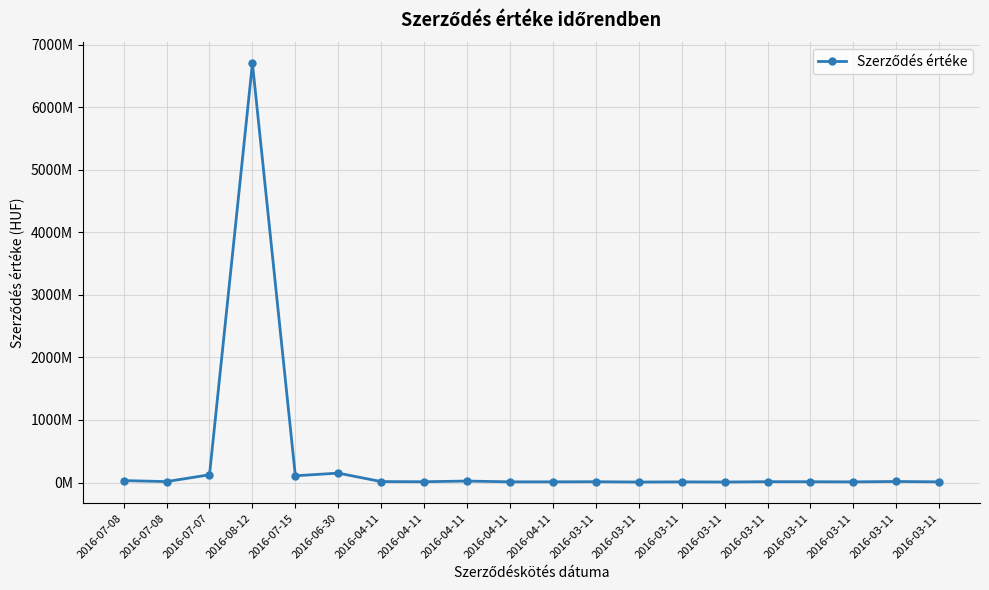

The chart shows a value of 13625000 at 2016-03-11. True or false?

True